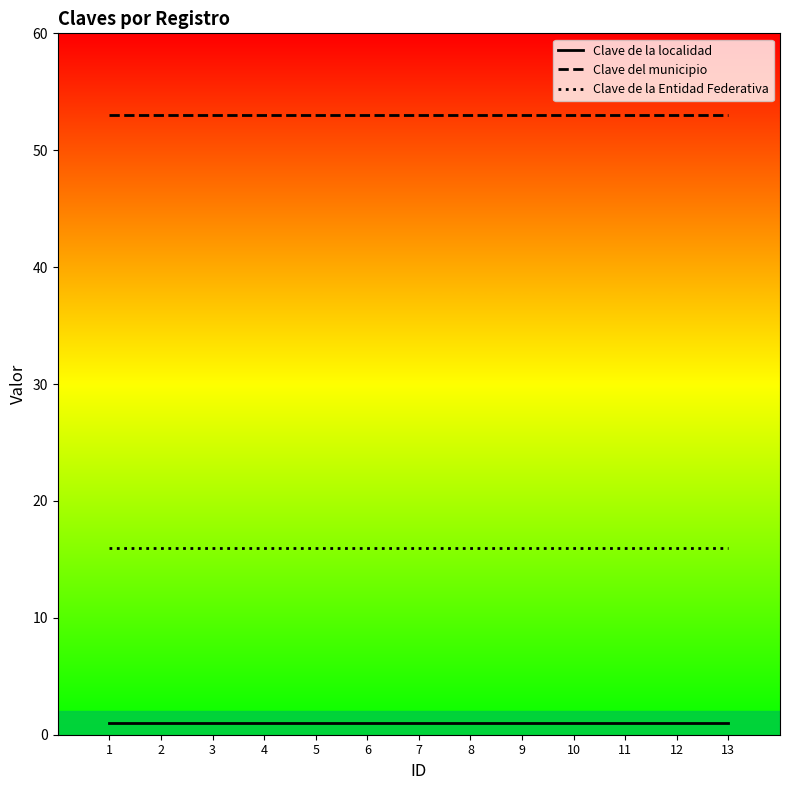

Which series has the widest spread of values?

Clave de la localidad